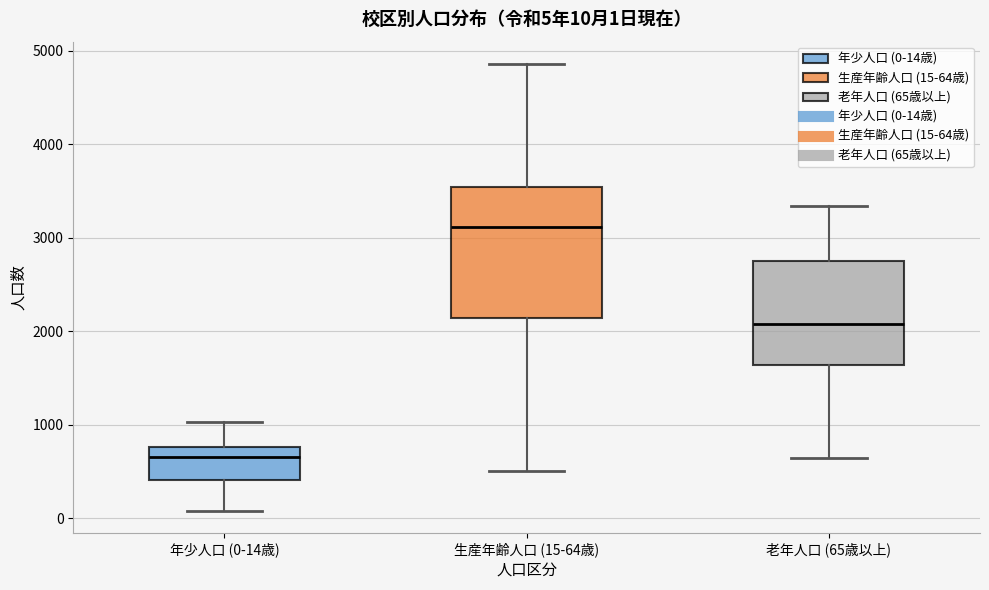

Which box has the lowest median line?

年少人口 (0-14歳)